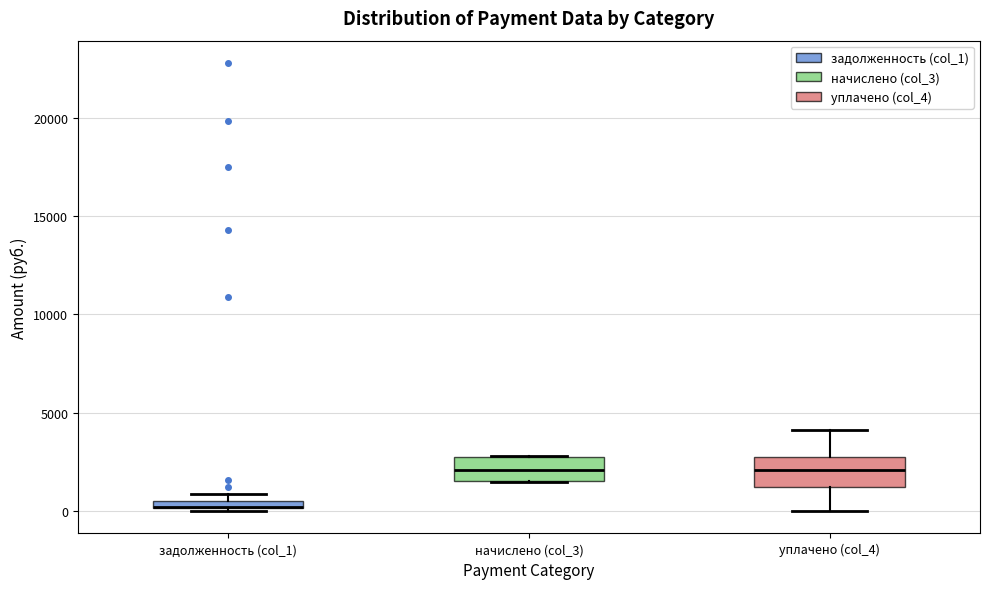

Where does the median line of the box for уплачено (col_4) sit on the y-axis? The values are not printed on the chart, so give them approximately, as read against the axis.

2000